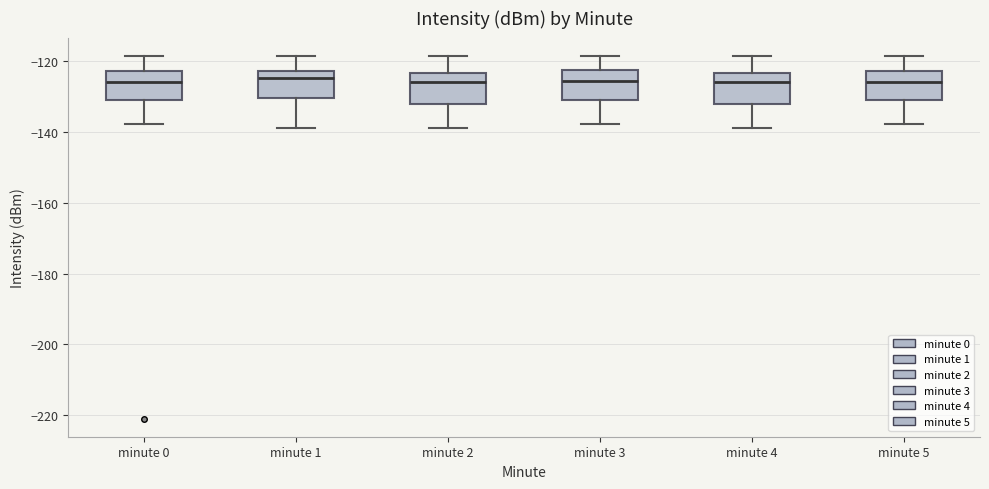

Reading left to right, read every box against the y-axis: the position of its median line, the range the box covers, and the ends of its whiskers. The values are not printed on the chart, so give them approximately, as read against the axis.

minute 0: median -126, box -132 to -122, whiskers -138 to -118
minute 1: median -124, box -130 to -122, whiskers -138 to -118
minute 2: median -126, box -132 to -124, whiskers -138 to -118
minute 3: median -126, box -130 to -122, whiskers -138 to -118
minute 4: median -126, box -132 to -124, whiskers -138 to -118
minute 5: median -126, box -130 to -122, whiskers -138 to -118